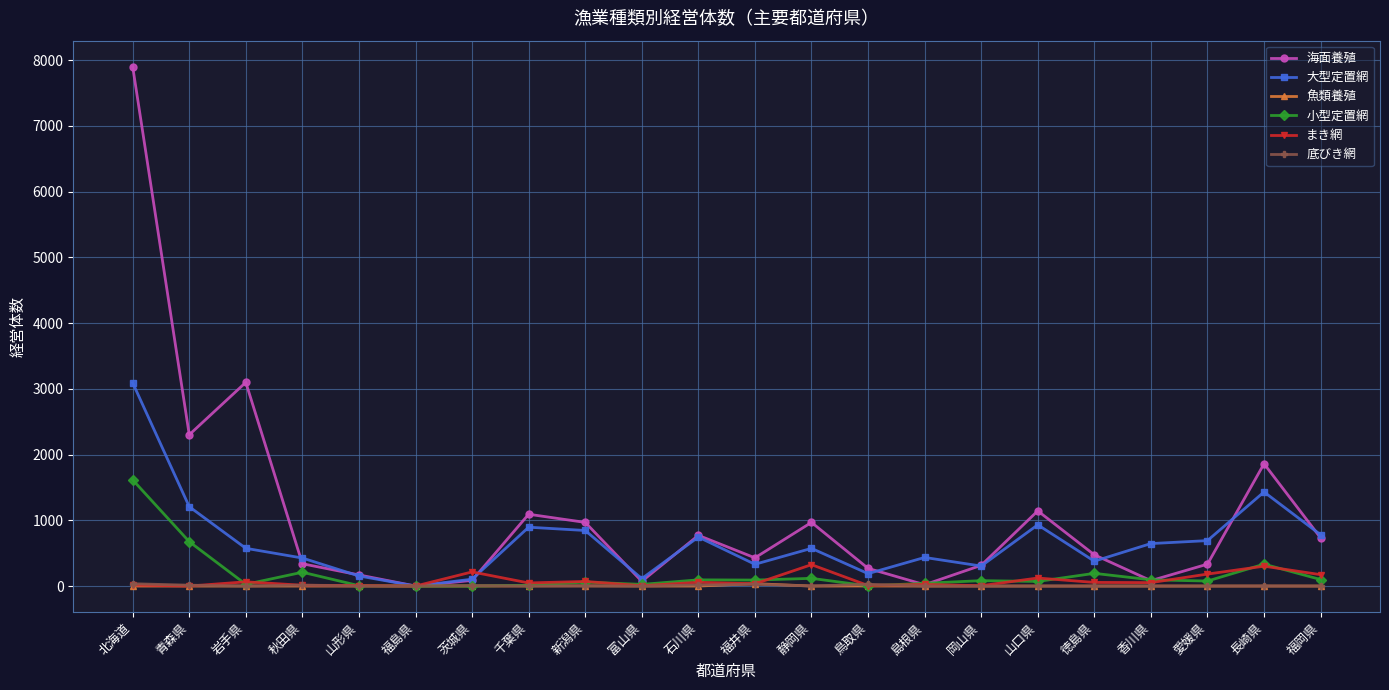

At how many categories does at least one series exceed 1327?

4